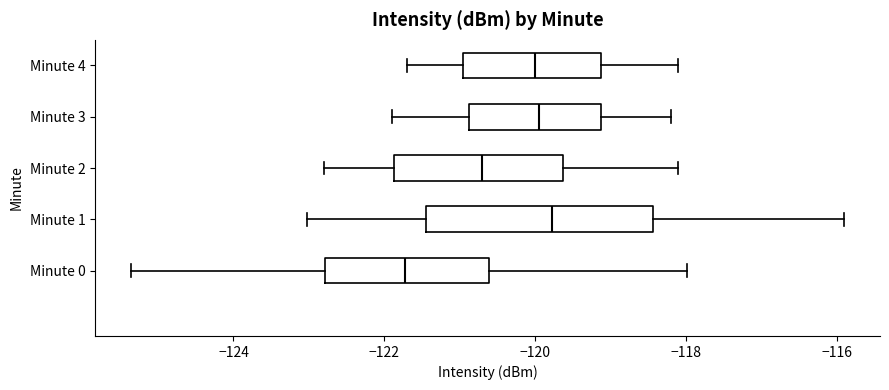

Reading bottom to top, read every box against the x-axis: the position of its median line, the range the box covers, and the ends of its whiskers. The values are not printed on the chart, so give them approximately, as read against the axis.

Minute 0: median -121.8, box -122.8 to -120.6, whiskers -125.4 to -118.0
Minute 1: median -119.8, box -121.4 to -118.4, whiskers -123.0 to -115.8
Minute 2: median -120.6, box -121.8 to -119.6, whiskers -122.8 to -118.0
Minute 3: median -120.0, box -120.8 to -119.2, whiskers -121.8 to -118.2
Minute 4: median -120.0, box -121.0 to -119.2, whiskers -121.6 to -118.0